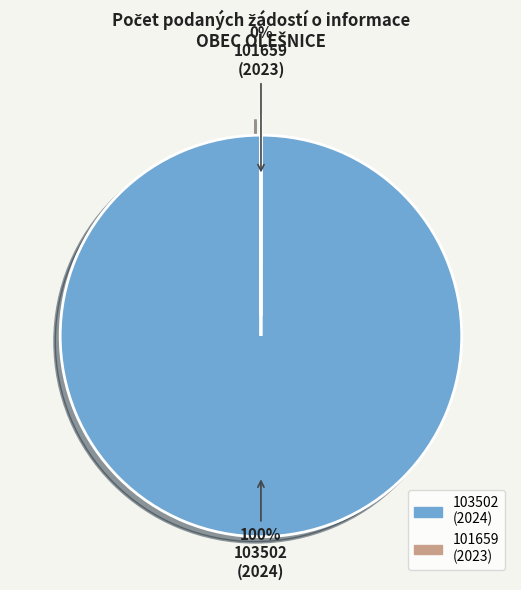

True or false: 103502 accounts for 93% of the total.

False